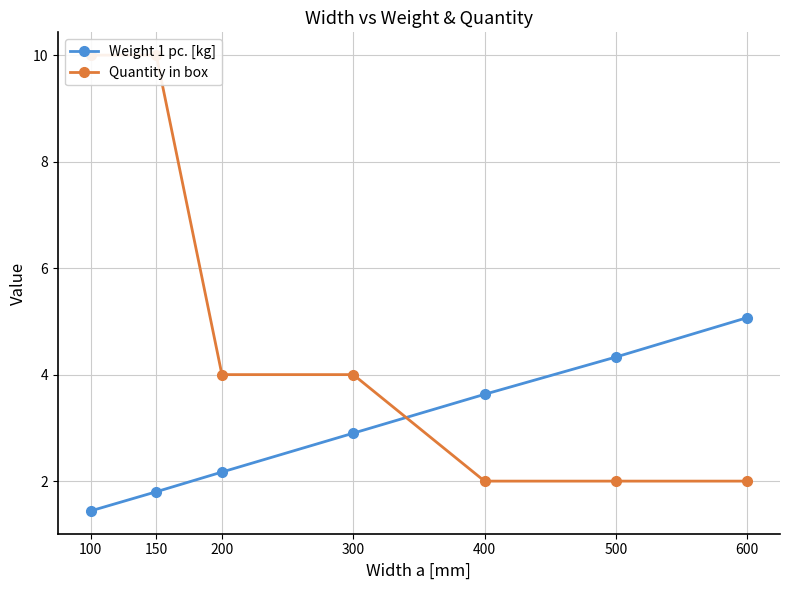

Is this an area chart (filled region under the line)?

No